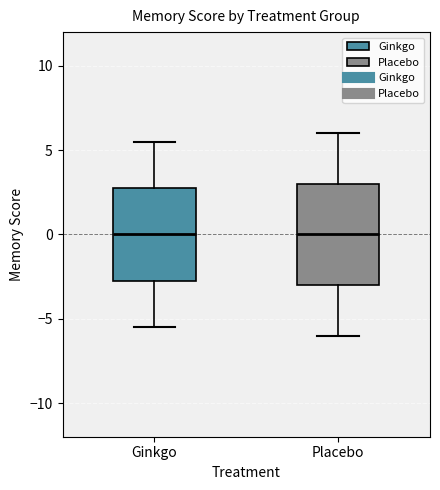

Reading left to right, transcribe this box plot: for each box, give where its median line is, the range the box spans, and where its two whiskers end, as read against the y-axis. The values are not printed on the chart, so give them approximately, as read against the axis.

Ginkgo: median 0.0, box -2.5 to 3.0, whiskers -5.5 to 5.5
Placebo: median 0.0, box -3.0 to 3.0, whiskers -6.0 to 6.0